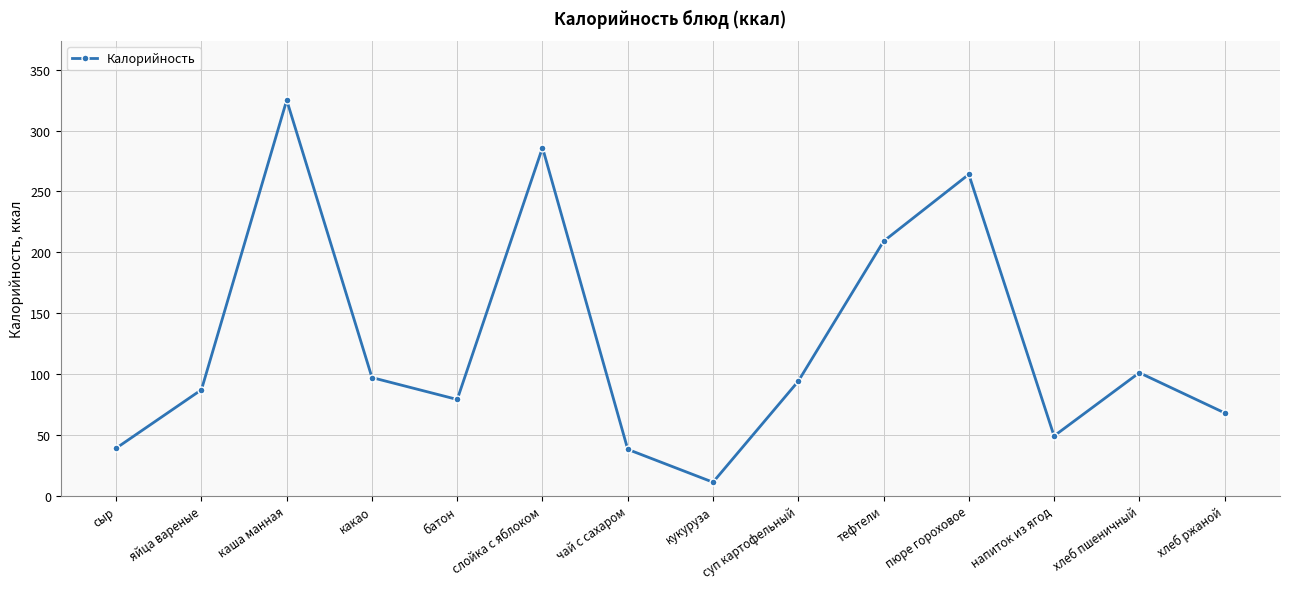

Where is the first local minimum?

батон